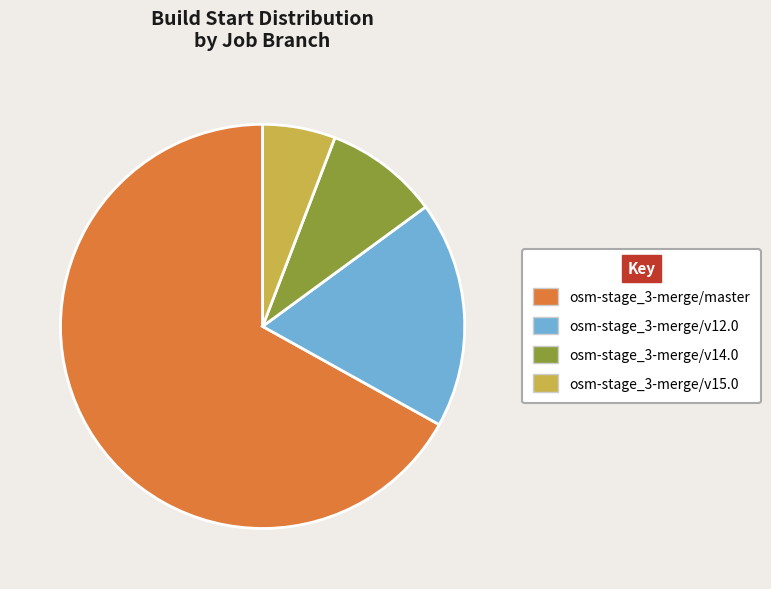

Count the number of slices in the pie.

4